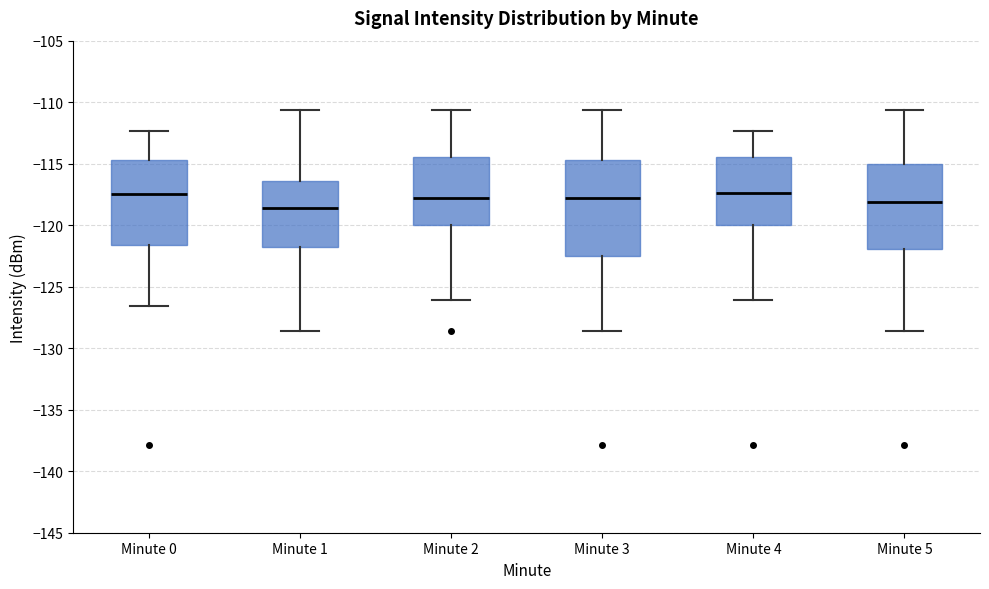

Where does the lower whisker of the box for Minute 5 end on the y-axis? The values are not printed on the chart, so give them approximately, as read against the axis.

-128.5